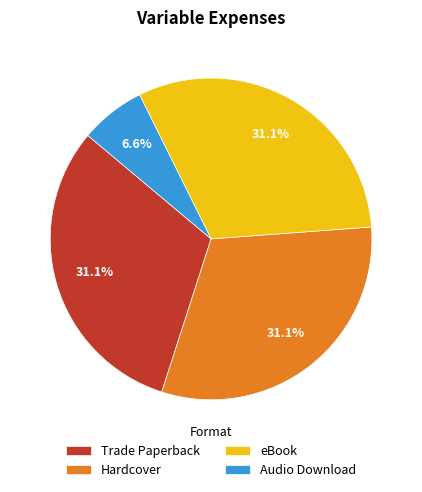

Is the sum of eBook and Audio Download greater than half?

No